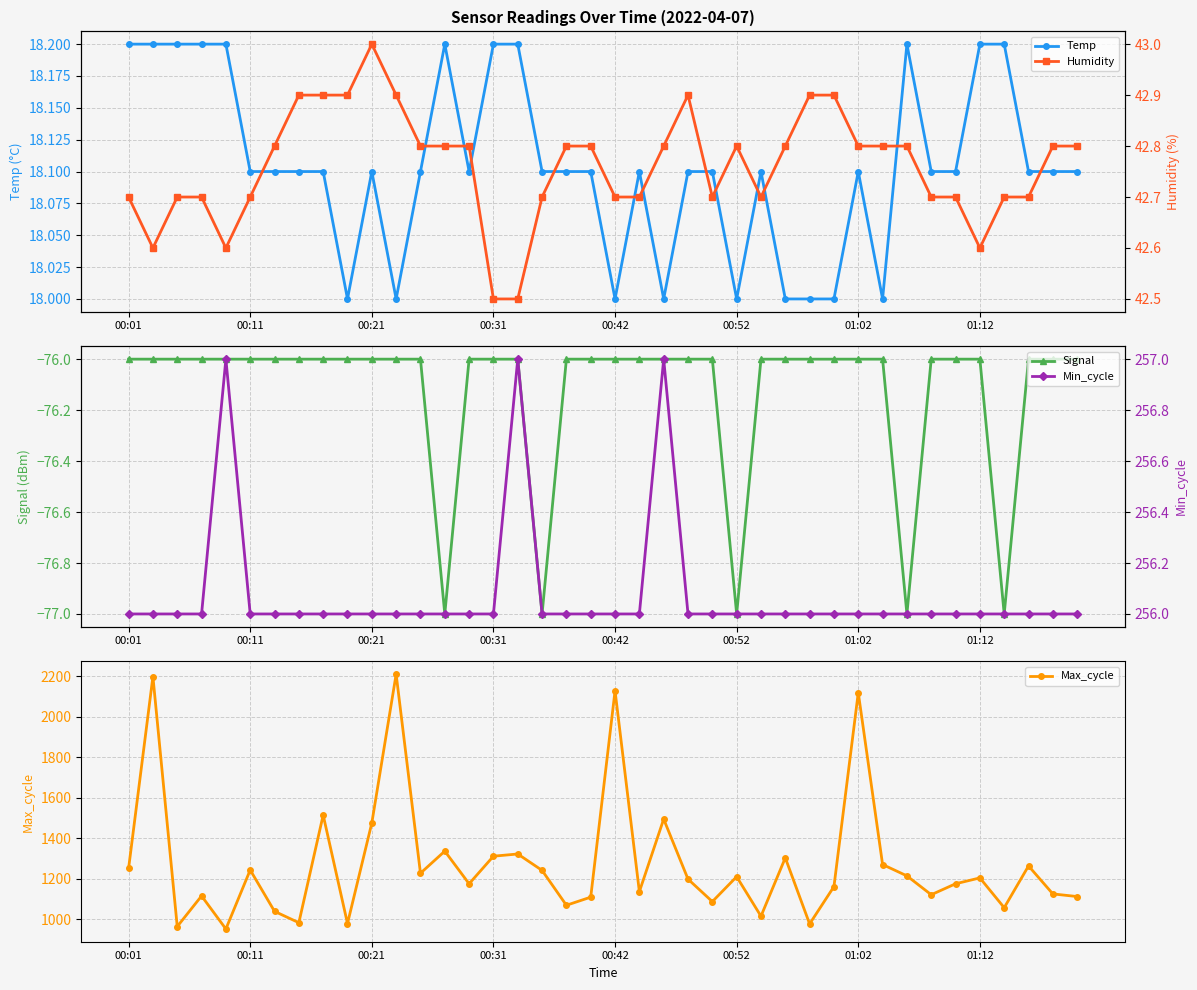

True or false: Max_cycle has more than 1 interior local peaks.

True